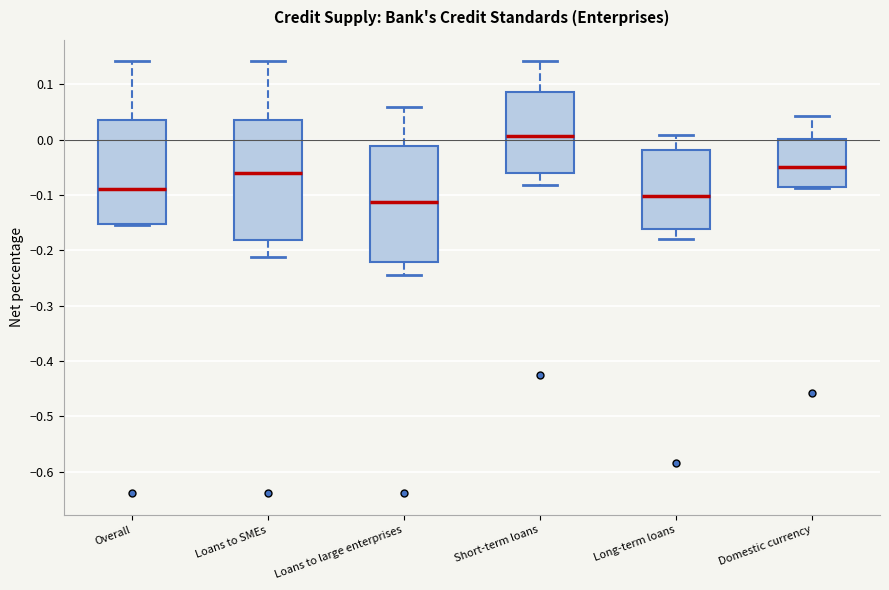

Which box's median line is the lowest?

Loans to large enterprises